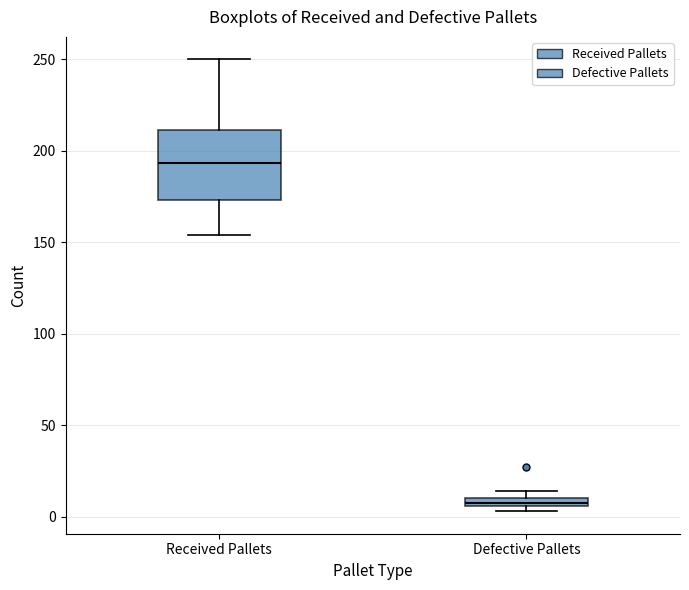

Which box's median line is the highest?

Received Pallets